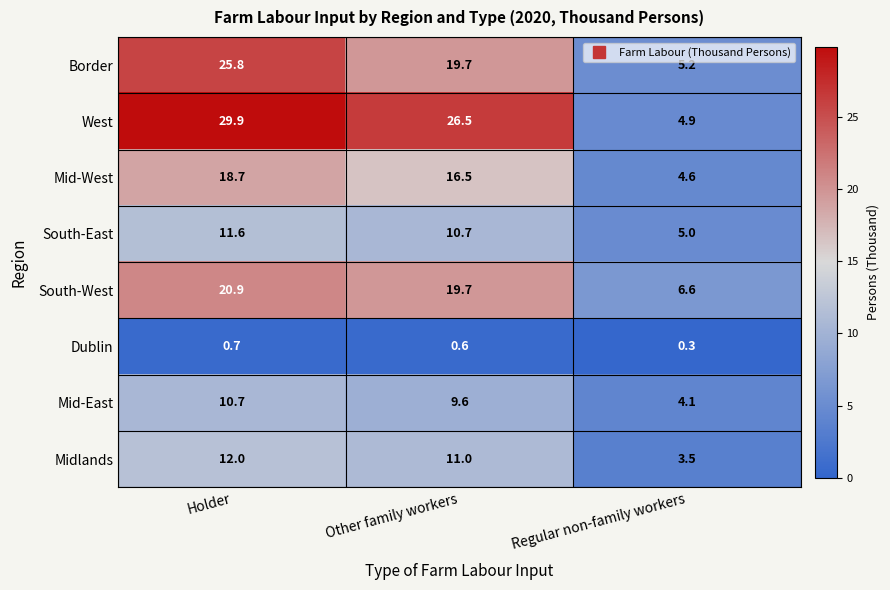

What is the greatest value displayed?

29.9